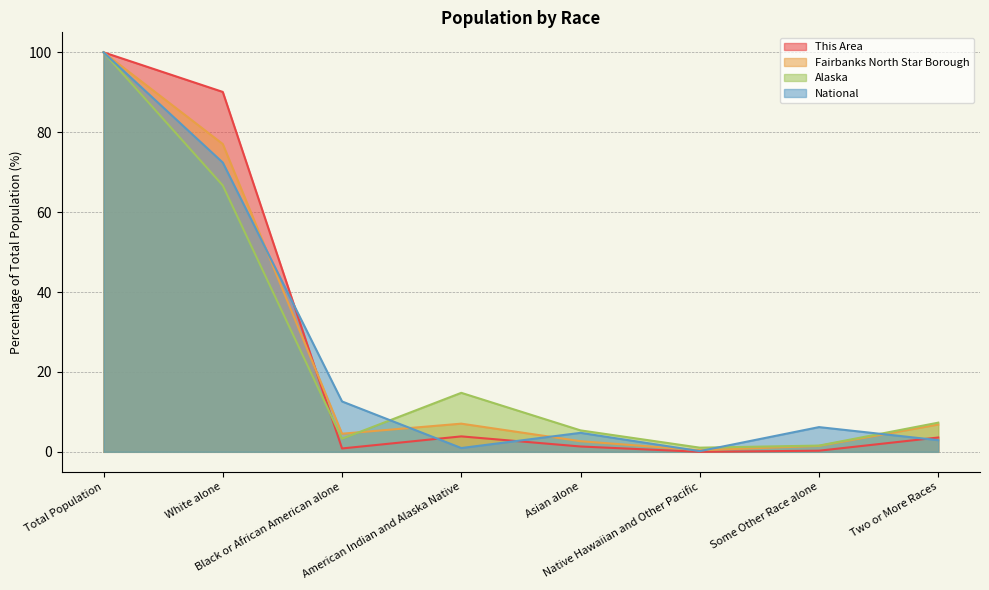

At which label does National first exceed 6?

Total Population